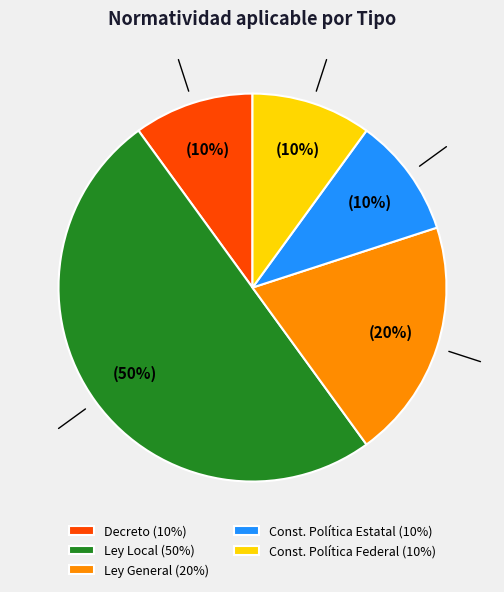

How many slices are in this pie chart?

5